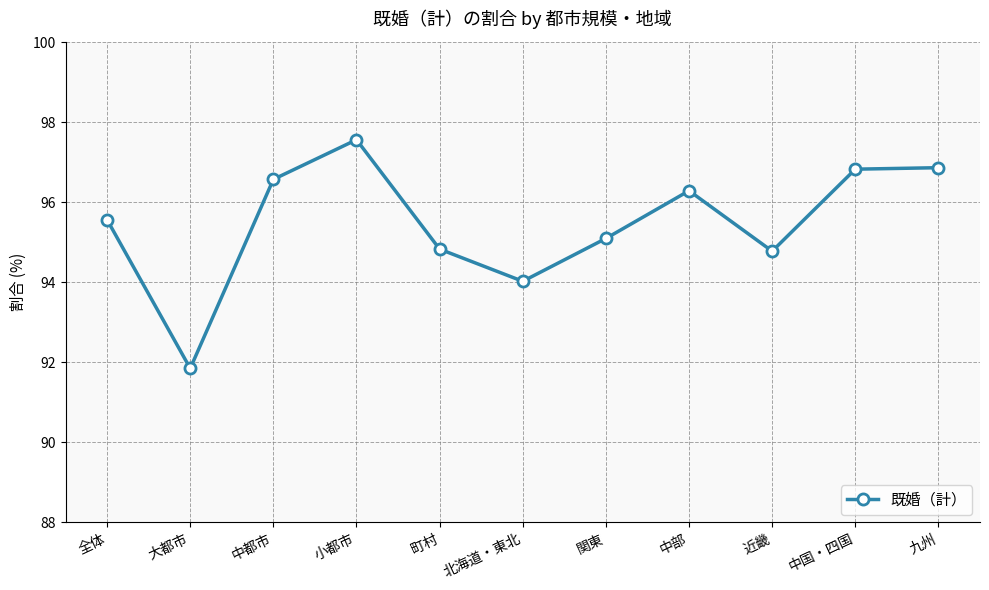

Where does the data first go above 95?

全体